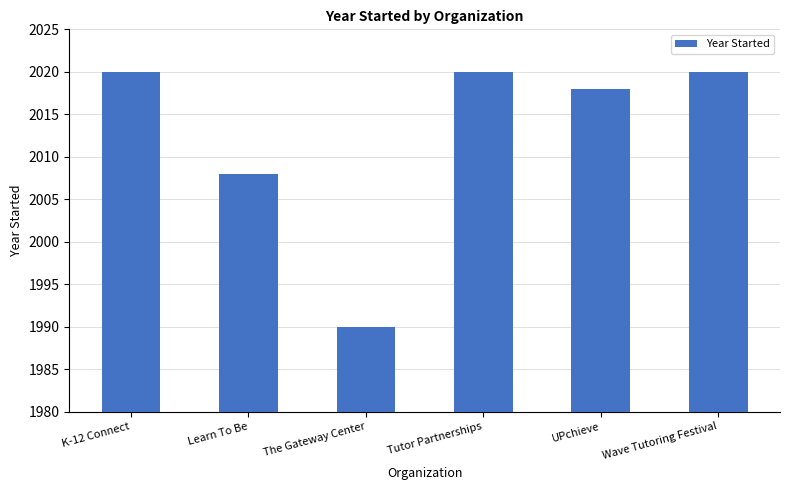

What is the minimum value shown in the chart?

1990